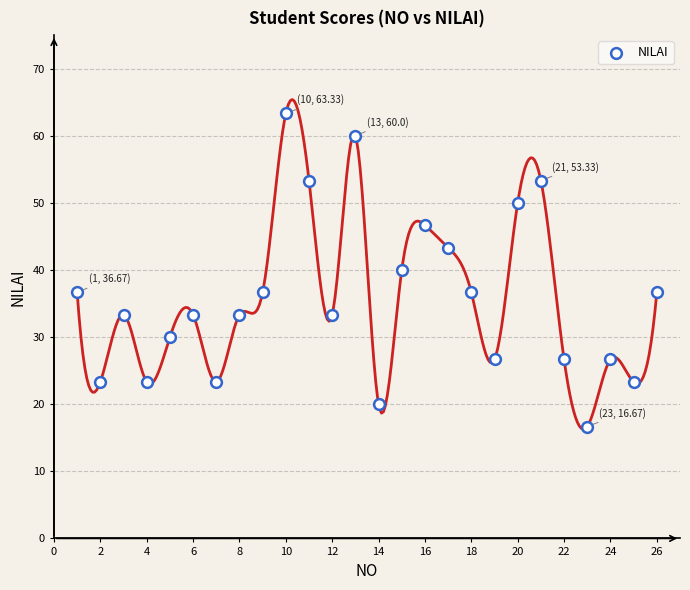

What is the range of X values (max minus min)?

25.0